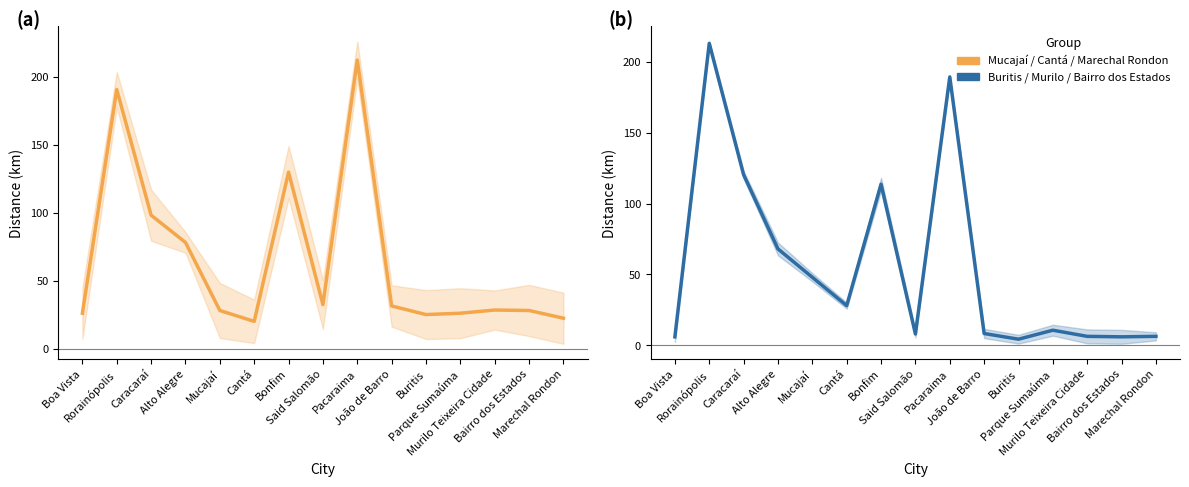

What value does the Near Cities (Mucajaí/Cantá/Marechal Rondon) series have at João de Barro?

31.7